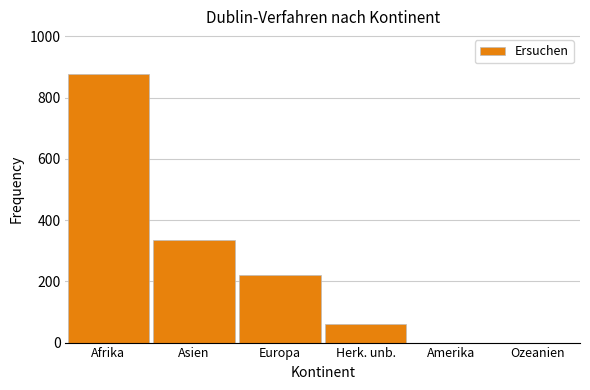

Reading left to right, extract all data points from this chart.

Afrika=876	Asien=336	Europa=222	Herk. unb.=60	Amerika=0	Ozeanien=0